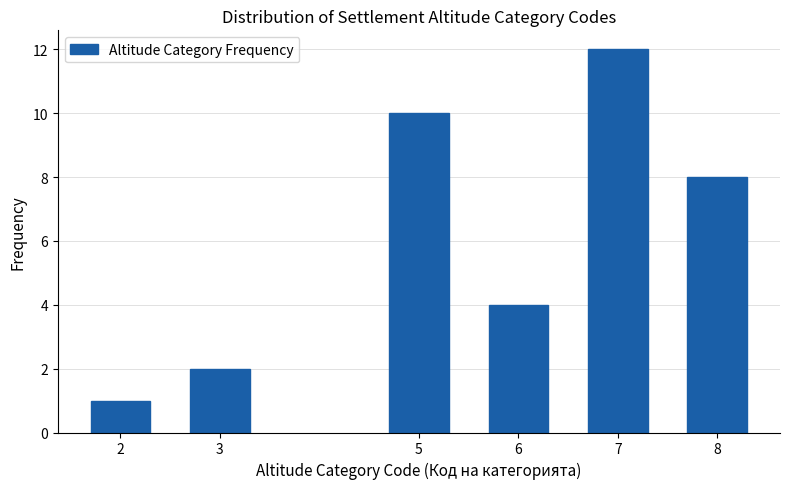

Reading right to left, extract all data points from this chart.

8=8	7=12	6=4	5=10	3=2	2=1